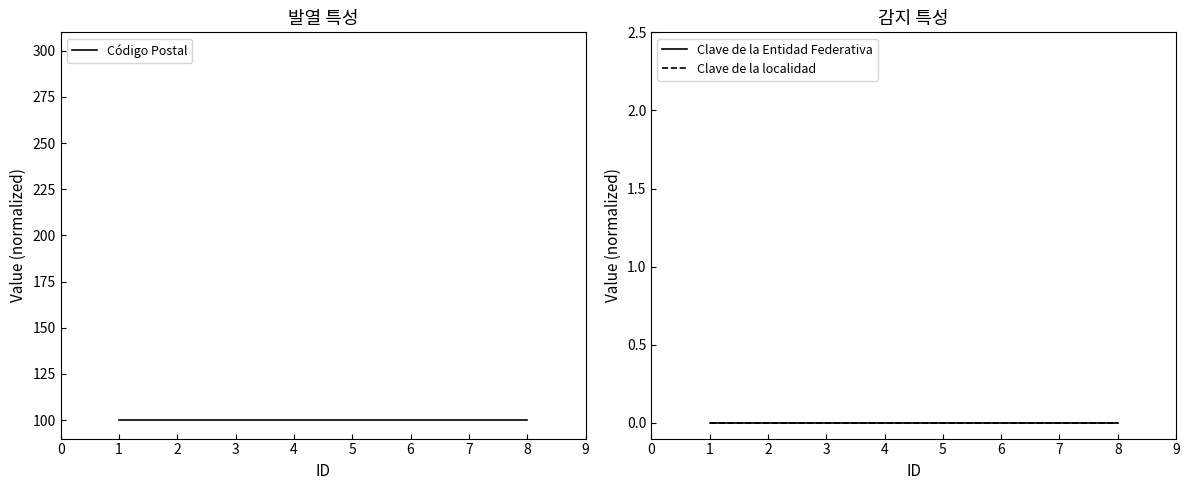

Which series has the largest total across all categories?

Código Postal